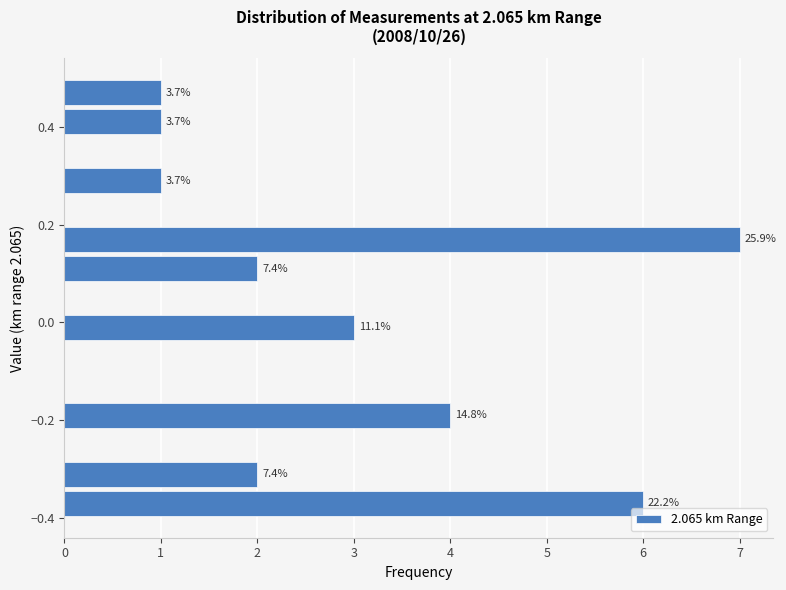

Read against the y-axis, roughly where is the centre of the longest bar?

0.18